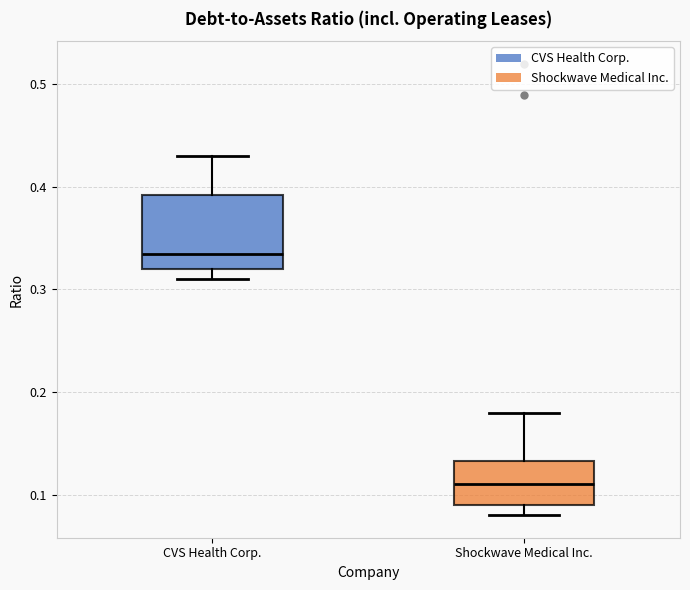

Which box is the tallest, from its lower edge to its upper edge?

CVS Health Corp.